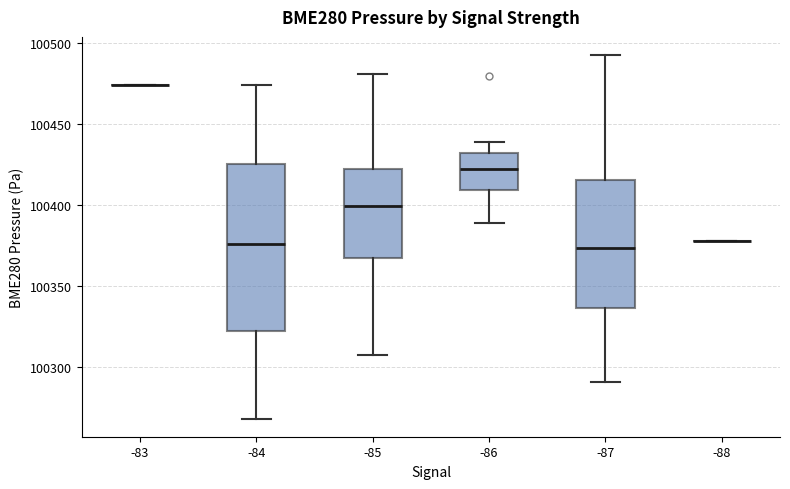

Reading left to right, transcribe this box plot: for each box, give where its median line is, the range the box spans, and where its two whiskers end, as read against the y-axis. The values are not printed on the chart, so give them approximately, as read against the axis.

-83: box collapsed to a line at 100475, whiskers 100475 to 100475
-84: median 100375, box 100320 to 100425, whiskers 100270 to 100475
-85: median 100400, box 100365 to 100420, whiskers 100305 to 100480
-86: median 100420, box 100410 to 100430, whiskers 100390 to 100440
-87: median 100375, box 100335 to 100415, whiskers 100290 to 100495
-88: box collapsed to a line at 100380, whiskers 100380 to 100380